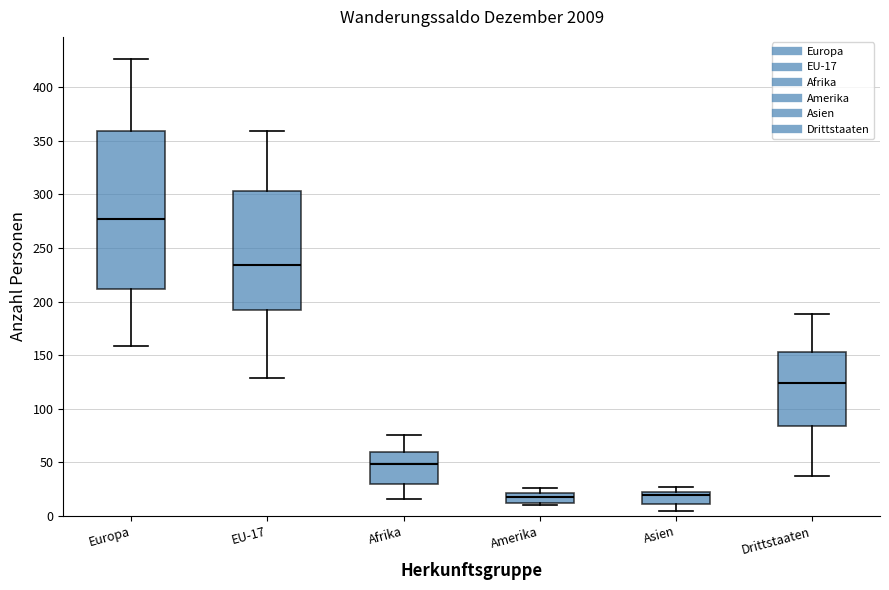

Reading left to right, read every box against the y-axis: the position of its median line, the range the box covers, and the ends of its whiskers. The values are not printed on the chart, so give them approximately, as read against the axis.

Europa: median 280, box 210 to 360, whiskers 160 to 425
EU-17: median 235, box 195 to 305, whiskers 130 to 360
Afrika: median 50, box 30 to 60, whiskers 15 to 75
Amerika: median 20 (inside the box), box 15 to 20, whiskers 10 to 25
Asien: median 20, box 10 to 25, whiskers 5 to 25 (just above the box's upper edge)
Drittstaaten: median 125, box 85 to 155, whiskers 35 to 190